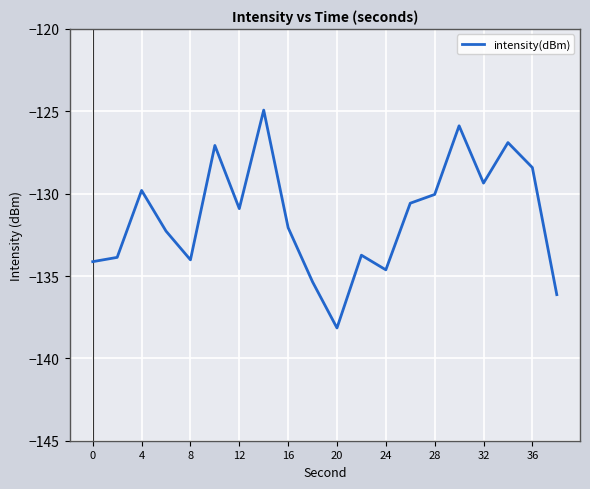

What is the greatest value displayed?

-124.9